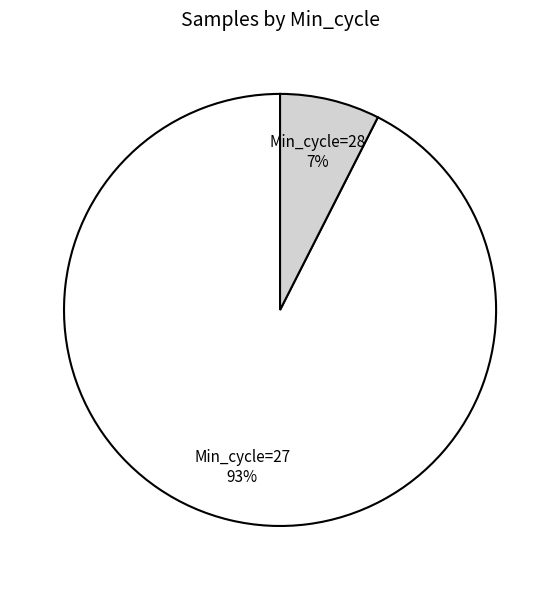

Is there any slice that represents more than half of the pie?

Yes